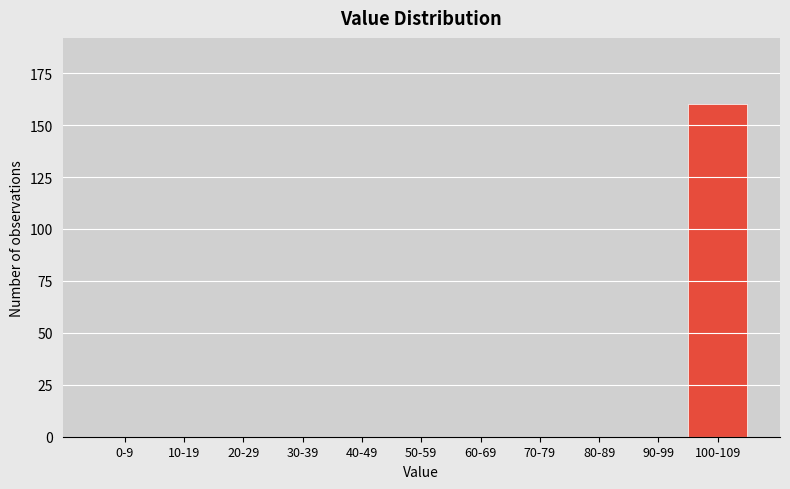

Reading left to right, transcribe all the data shown in this chart.

0-9=0	10-19=0	20-29=0	30-39=0	40-49=0	50-59=0	60-69=0	70-79=0	80-89=0	90-99=0	100-109=160